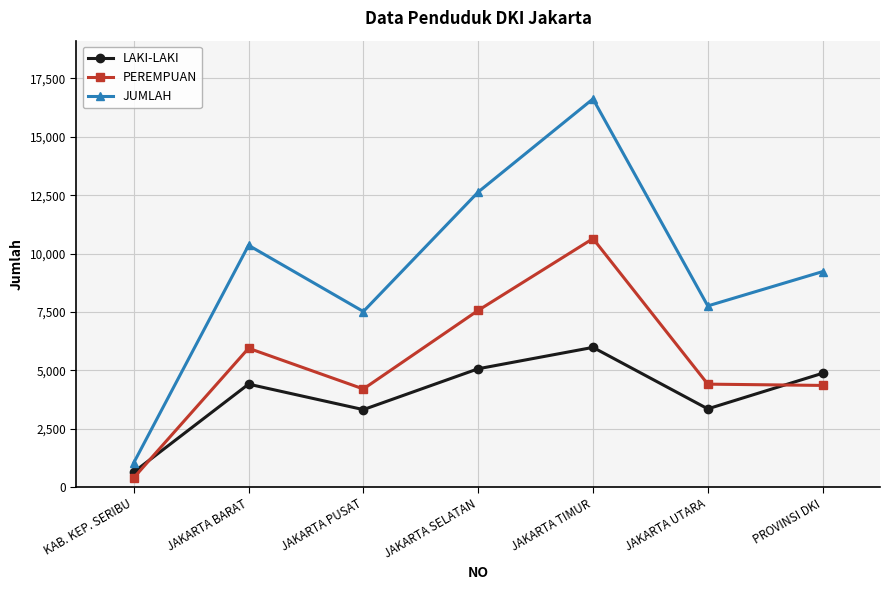

Between KAB. KEP. SERIBU and JAKARTA TIMUR, which series saw the biggest shift?

JUMLAH